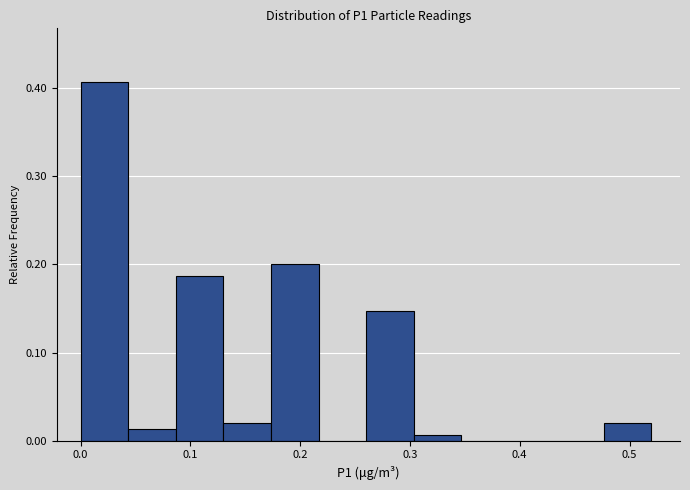

Reading left to right, transcribe this chart: for each bar, give the range it covers on the x-axis and its height. Neither the bar edges nor the heights are printed on the chart, so give them approximately, as read against the axes.

0.00 to 0.04: 0.41
0.04 to 0.09: 0.01
0.09 to 0.13: 0.19
0.13 to 0.17: 0.02
0.17 to 0.22: 0.20
0.22 to 0.26: 0
0.26 to 0.30: 0.15
0.30 to 0.35: under 0.01
0.35 to 0.39: 0
0.39 to 0.43: 0
0.43 to 0.48: 0
0.48 to 0.52: 0.02